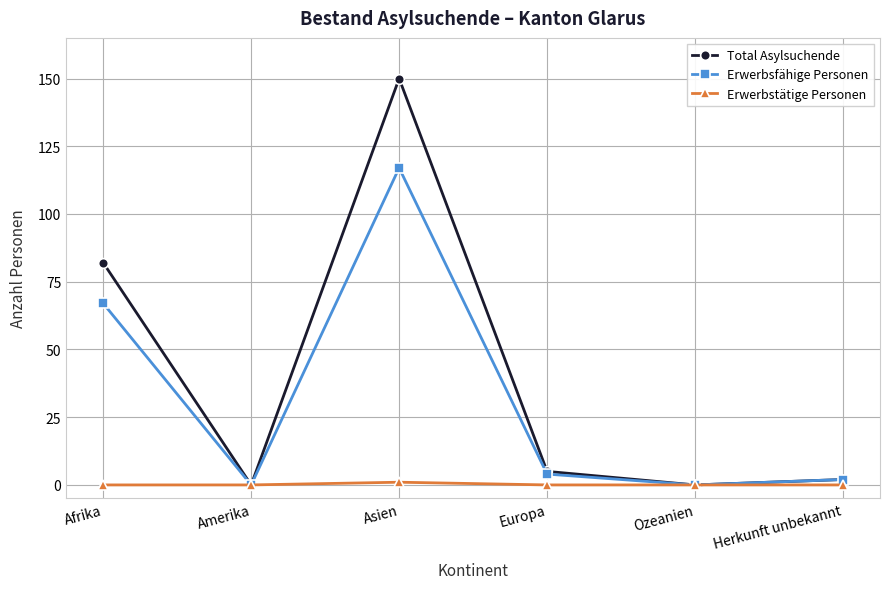

What is the greatest value displayed?

150